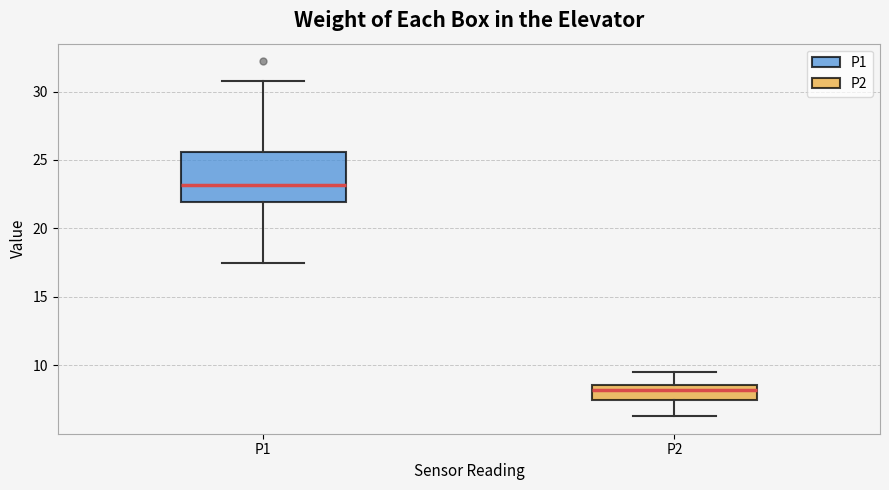

Where is the lower edge of the box for P2 on the y-axis? The values are not printed on the chart, so give them approximately, as read against the axis.

7.5